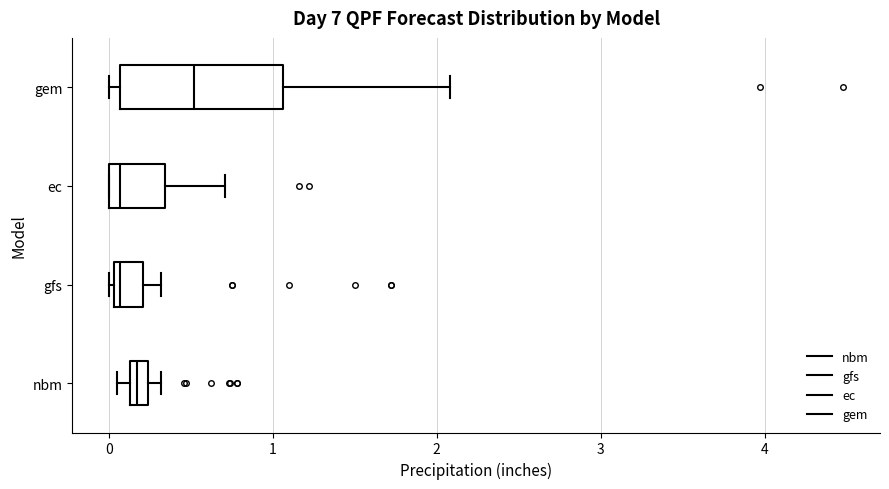

Where is the left edge of the box for nbm on the x-axis? The values are not printed on the chart, so give them approximately, as read against the axis.

0.1